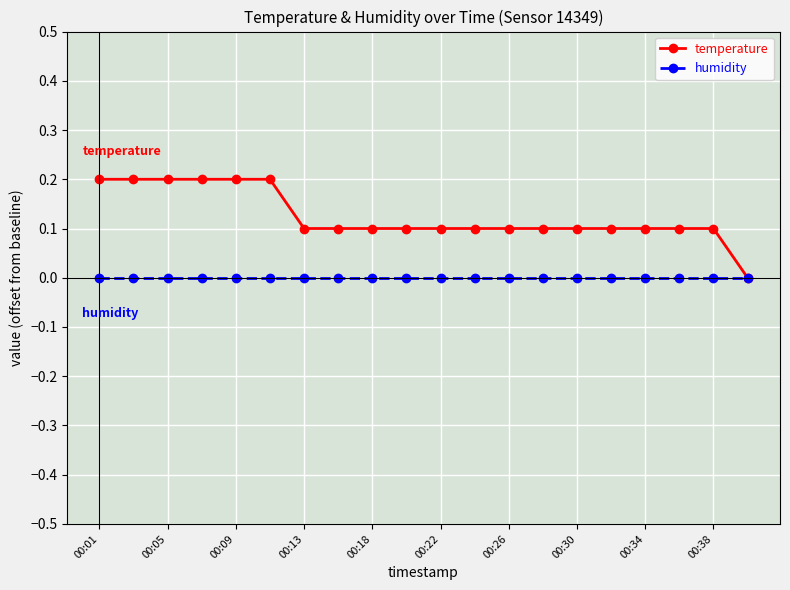

List the series in order of their peak value, highest first.

temperature, humidity